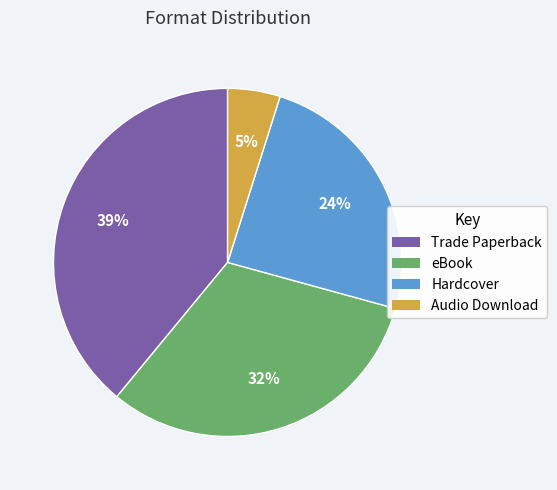

Rank the categories by value from highest to lowest.

Trade Paperback, eBook, Hardcover, Audio Download